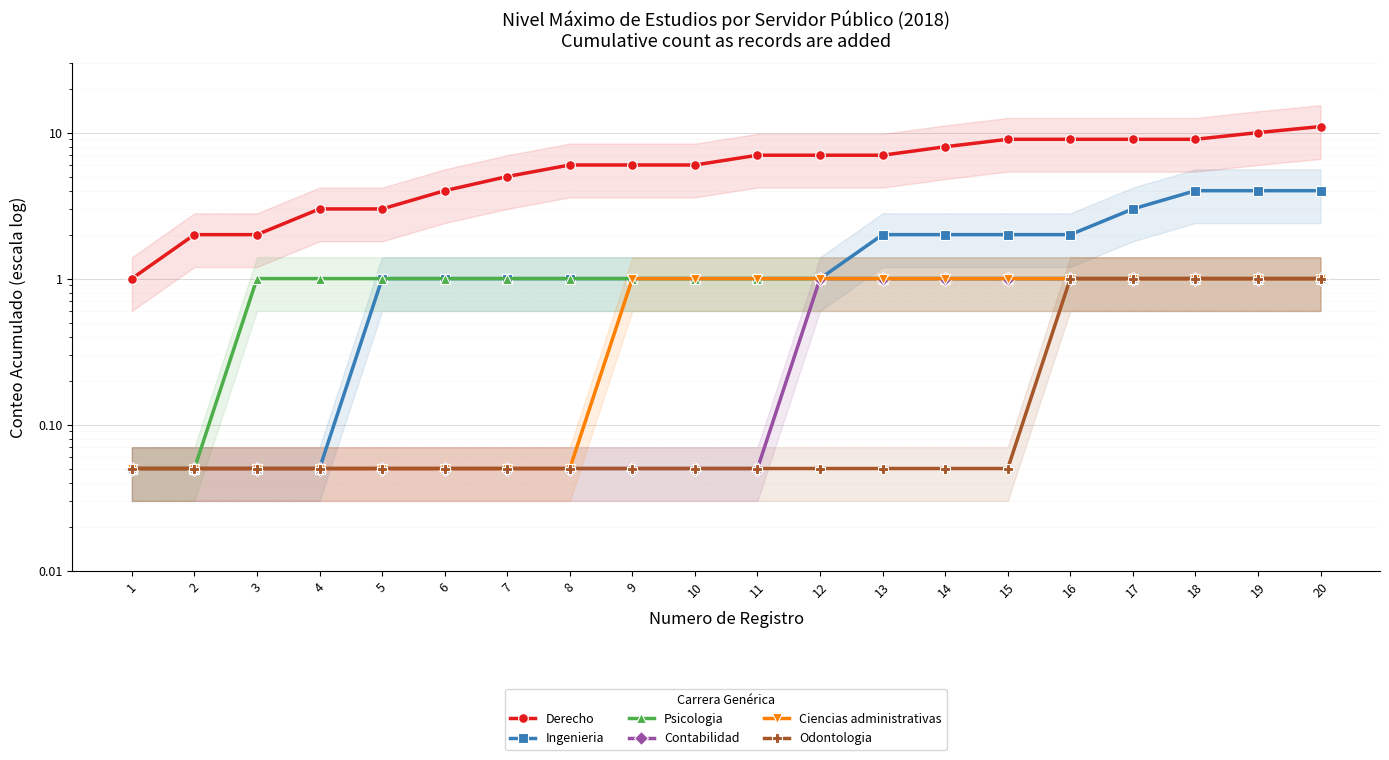

How many values in the Derecho series are below 7?

10